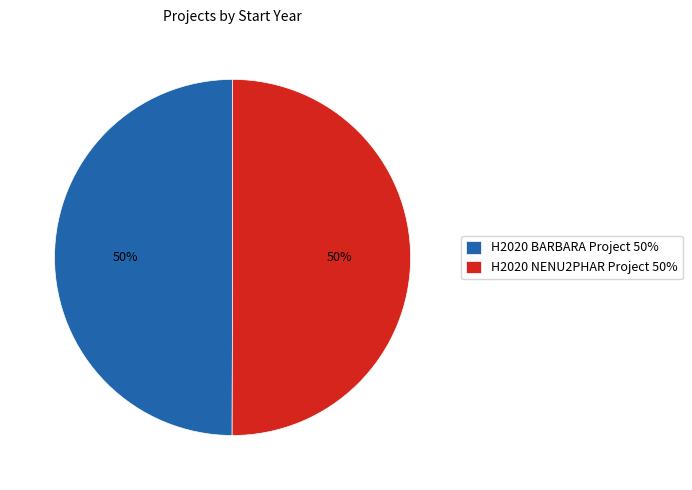

Approximately how many times larger is the value at H2020 BARBARA Project 50% compared to H2020 NENU2PHAR Project 50%?

1.0